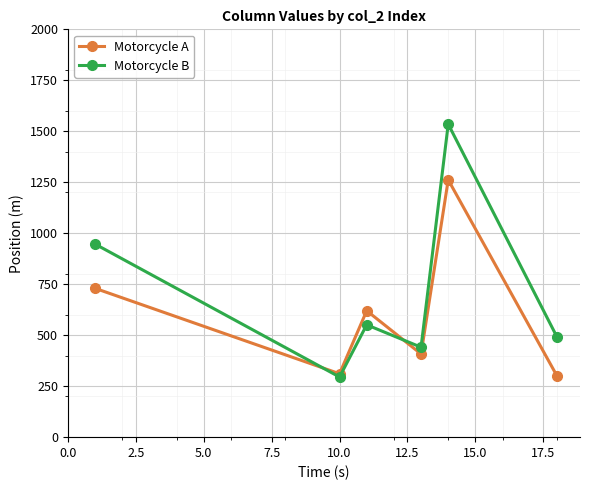

Count the number of data series in this chart.

2